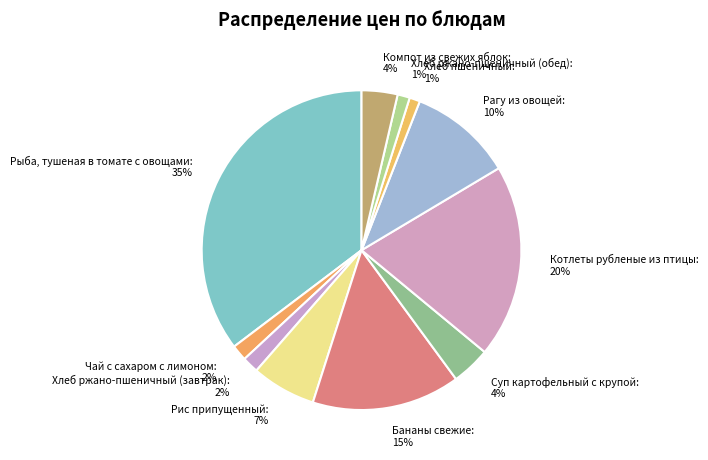

To the nearest percent, what is the average slice percentage?

9%